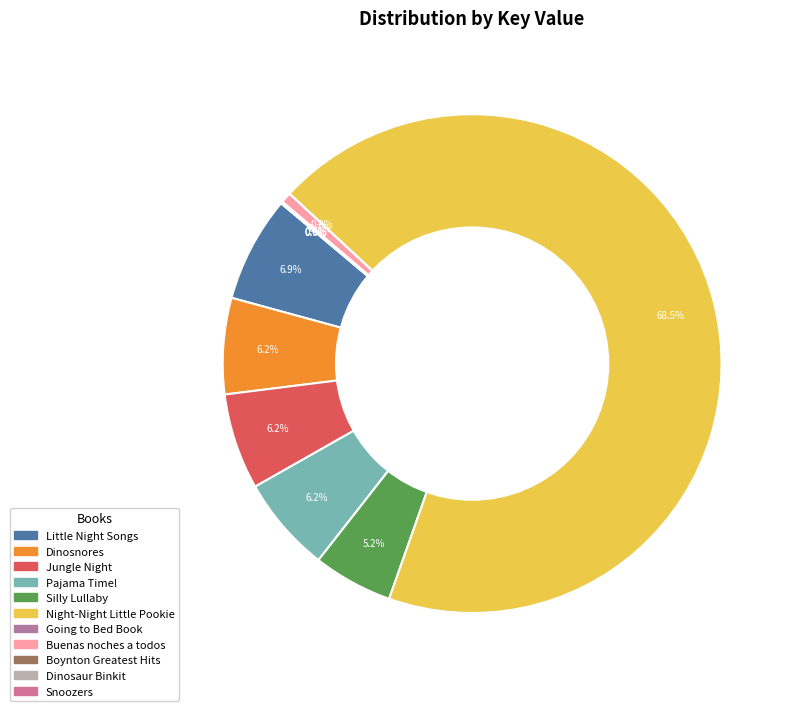

To the nearest percent, what is the average slice percentage?

9%